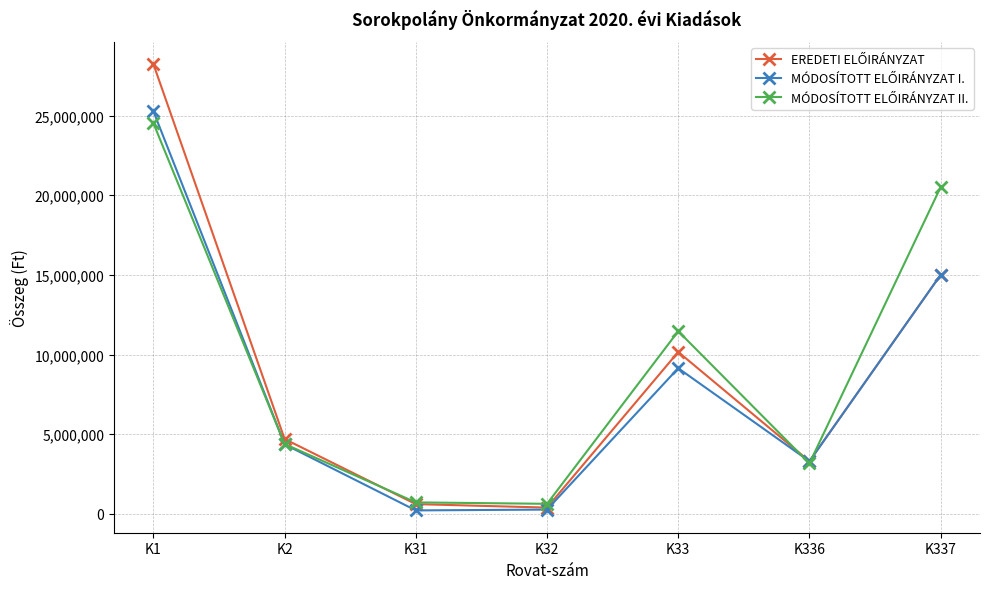

At which category is the sum across all series the highest?

K1